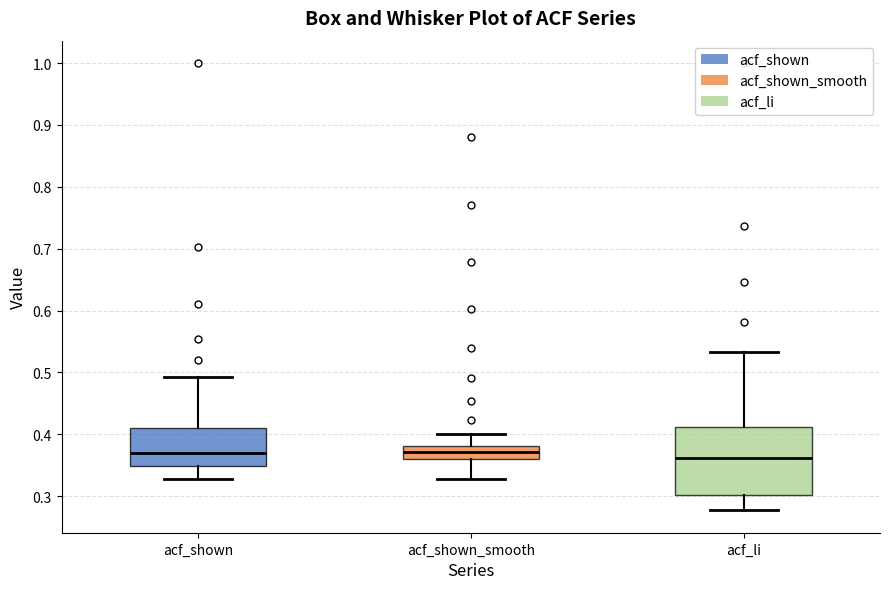

Reading left to right, read every box against the y-axis: the position of its median line, the range the box covers, and the ends of its whiskers. The values are not printed on the chart, so give them approximately, as read against the axis.

acf_shown: median 0.37, box 0.35 to 0.41, whiskers 0.33 to 0.49
acf_shown_smooth: median 0.37, box 0.36 to 0.38, whiskers 0.33 to 0.40
acf_li: median 0.36, box 0.30 to 0.41, whiskers 0.28 to 0.53